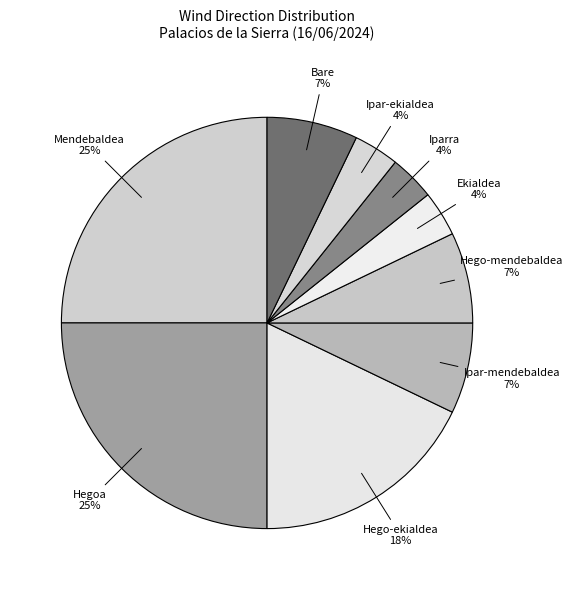

What is the smallest slice in the pie chart?

Ekialdea